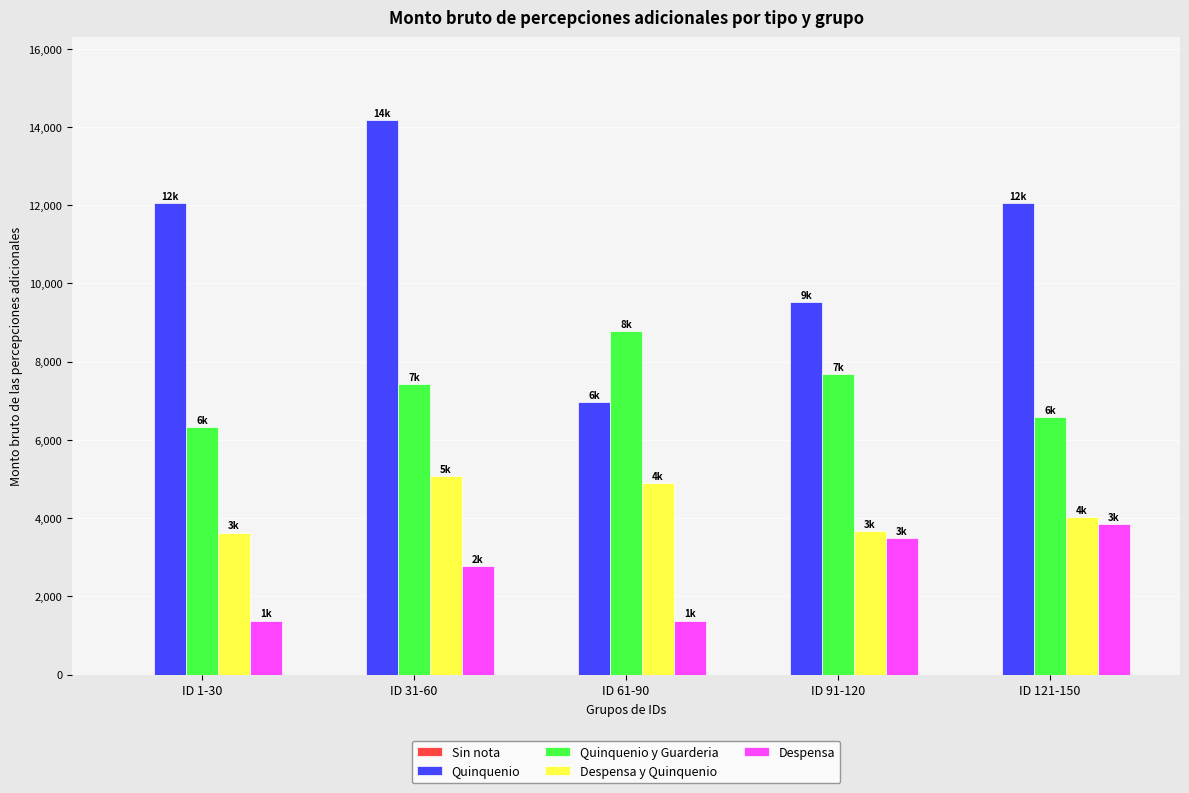

Where is Quinquenio nearest to the value 10573?

ID 91-120